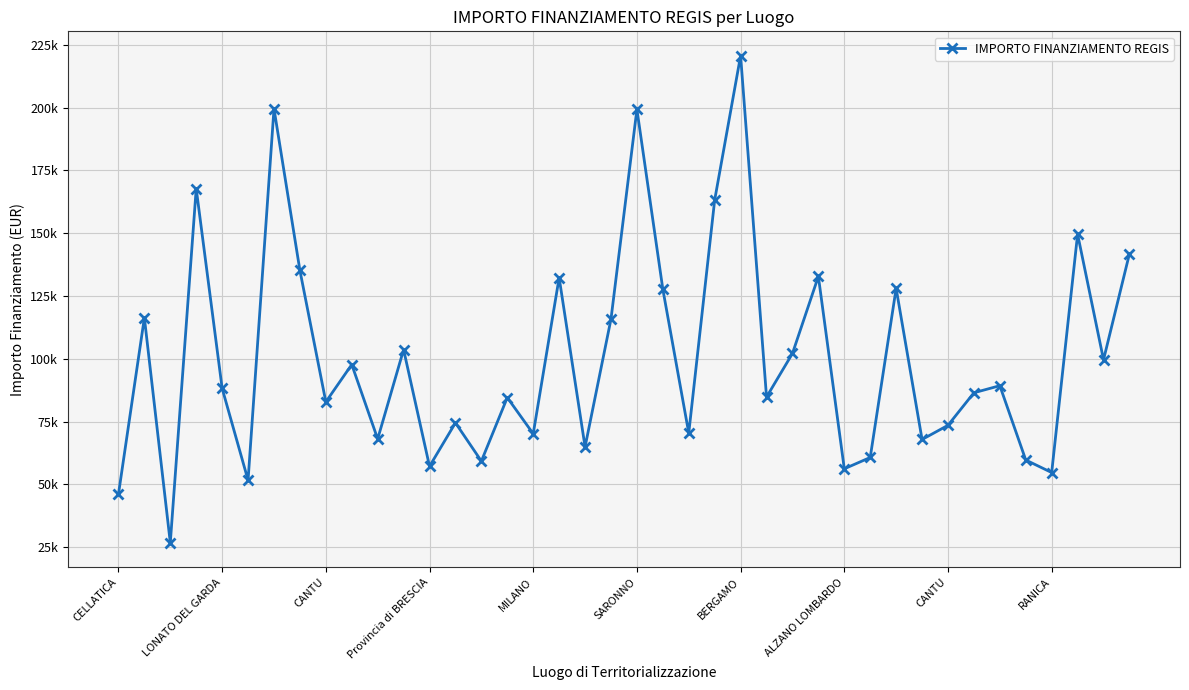

Which label corresponds to the largest value in the chart?

BERGAMO